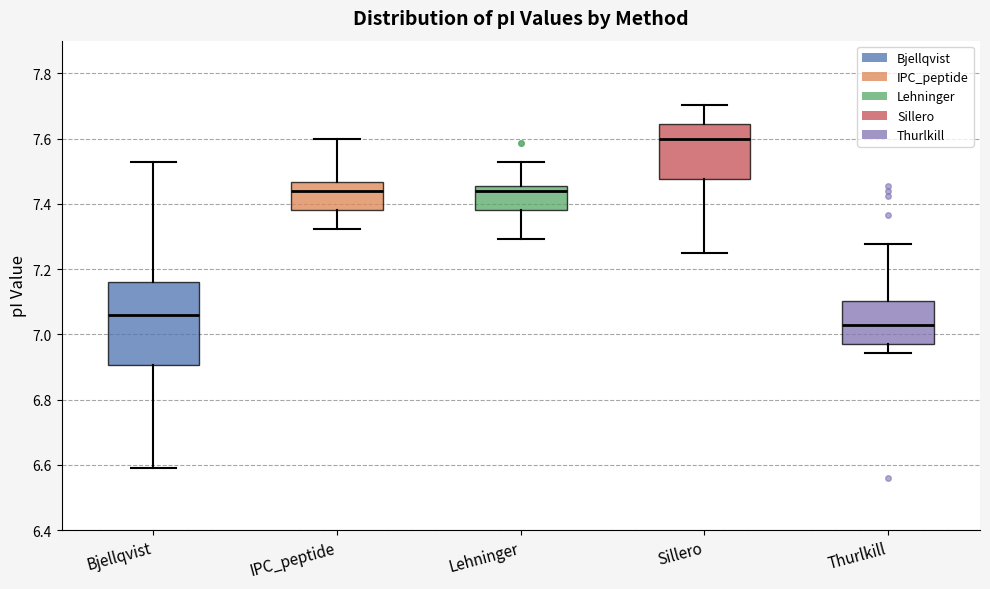

Reading left to right, read every box against the y-axis: the position of its median line, the range the box covers, and the ends of its whiskers. The values are not printed on the chart, so give them approximately, as read against the axis.

Bjellqvist: median 7.06, box 6.90 to 7.16, whiskers 6.60 to 7.52
IPC_peptide: median 7.44, box 7.38 to 7.46, whiskers 7.32 to 7.60
Lehninger: median 7.44, box 7.38 to 7.46, whiskers 7.30 to 7.52
Sillero: median 7.60, box 7.48 to 7.64, whiskers 7.24 to 7.70
Thurlkill: median 7.02, box 6.98 to 7.10, whiskers 6.94 to 7.28